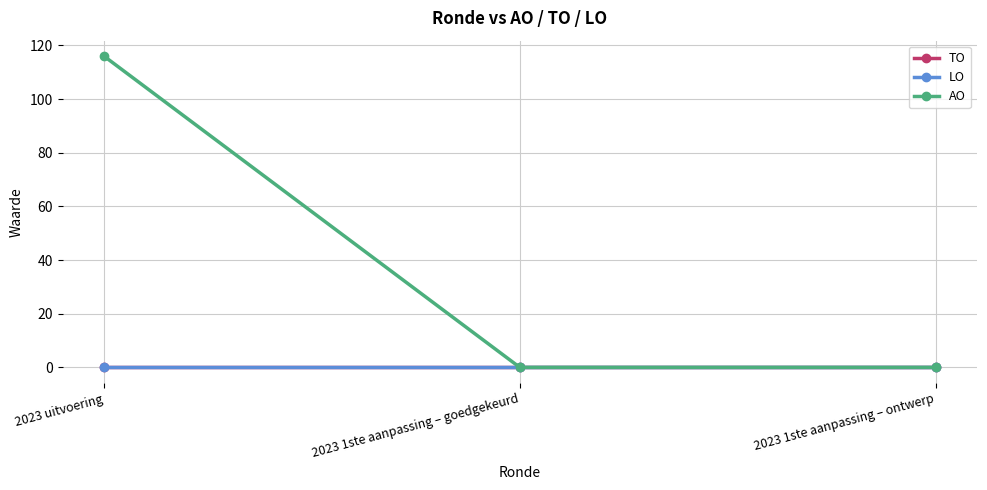

Which series has the largest total across all categories?

AO